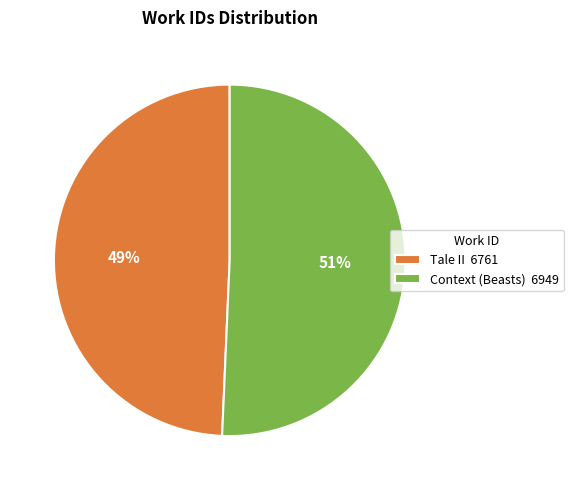

To the nearest percent, what is the combined percentage of Context (Beasts) 6949 and Tale II 6761?

100%